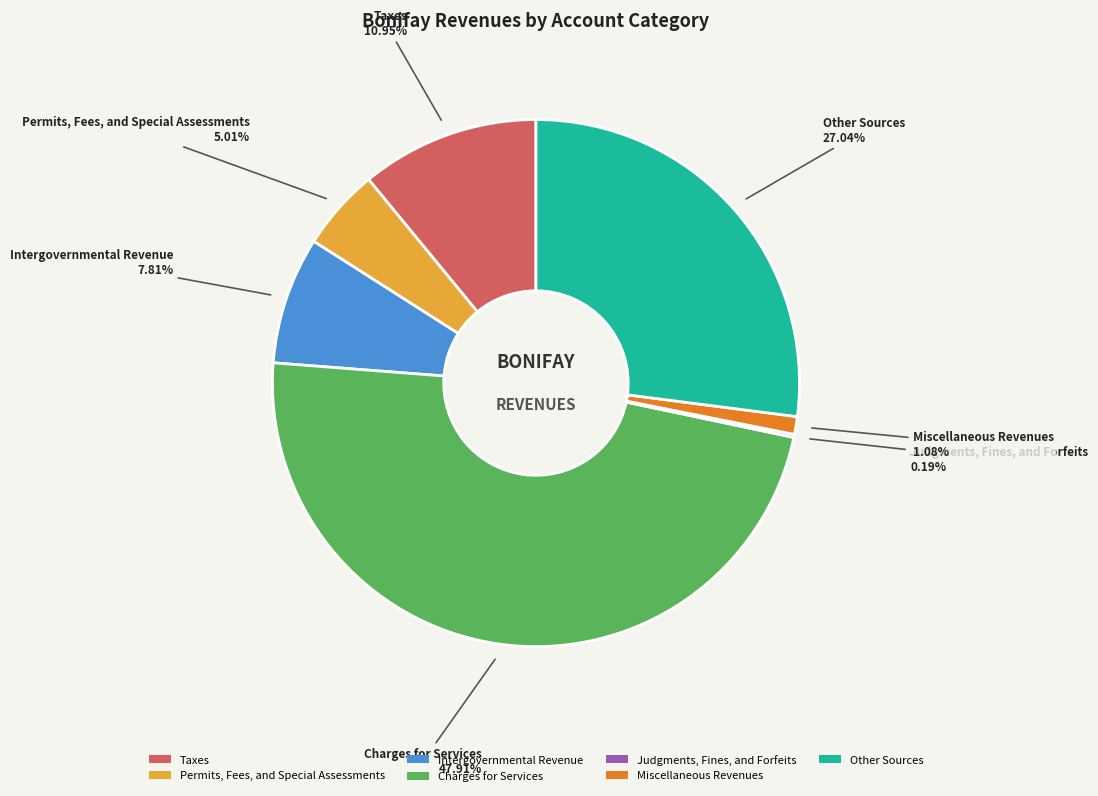

Does Taxes account for over 50% of the chart?

No